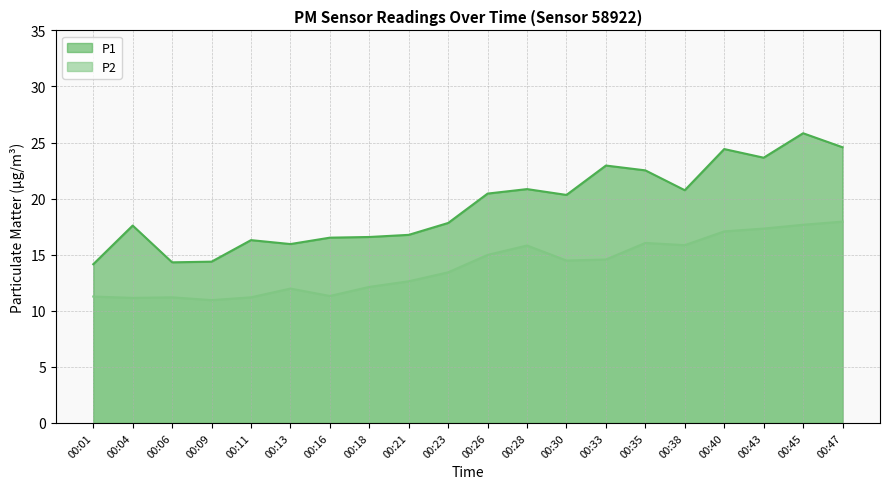

How many values in the P1 series exceed 20?

10